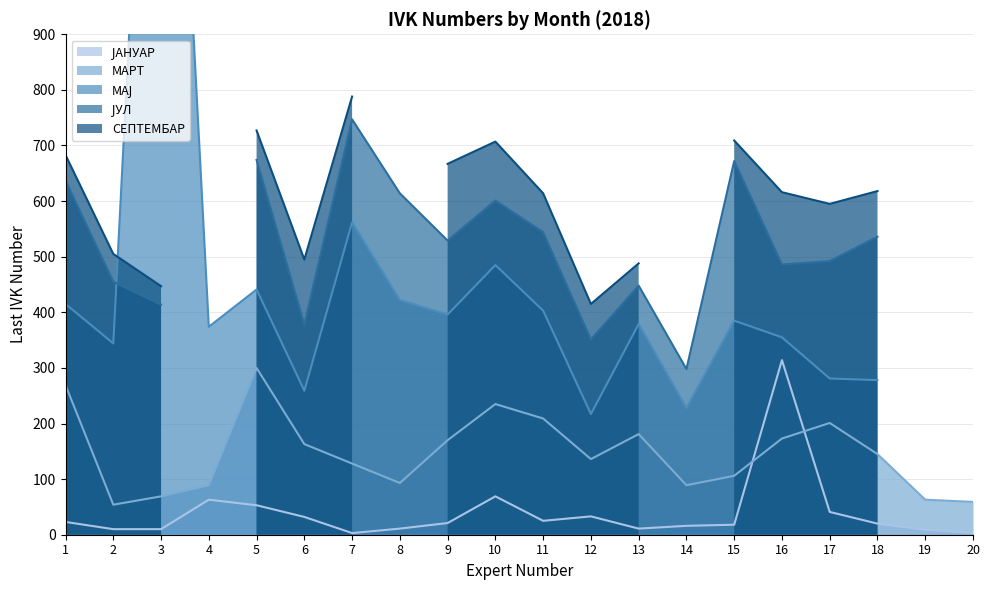

The МАРТ series shows 97 at 19. True or false?

False